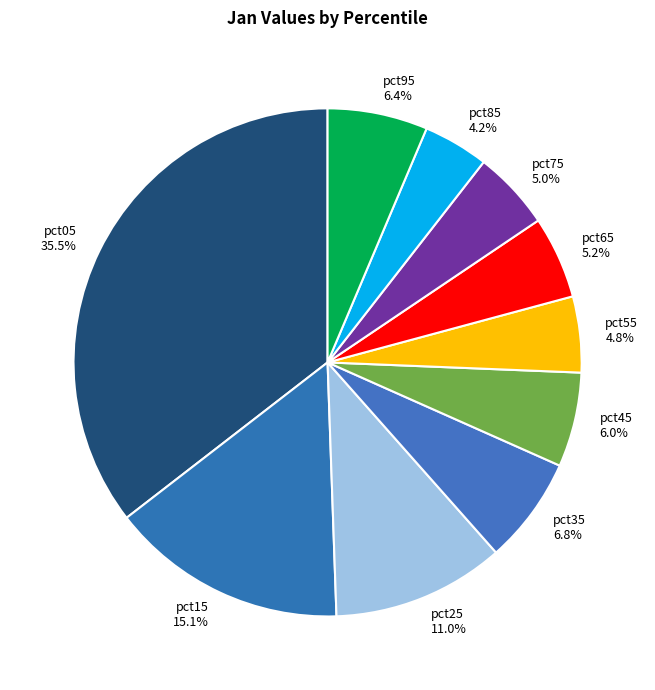

What percentage is NOT represented by pct25?

89.0%